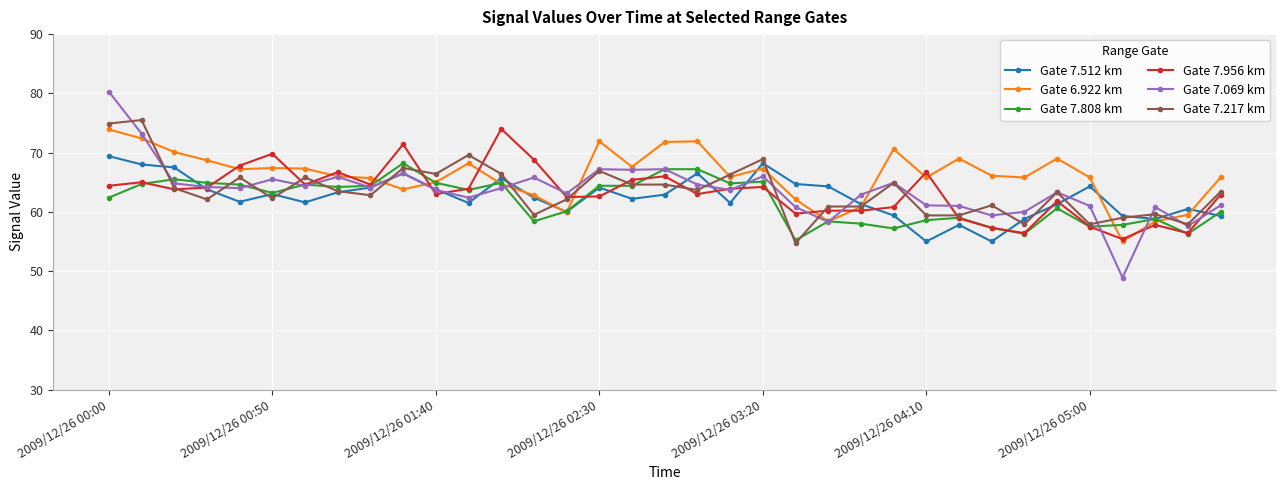

True or false: Gate 7.956 km has more than 1 interior local peaks.

True